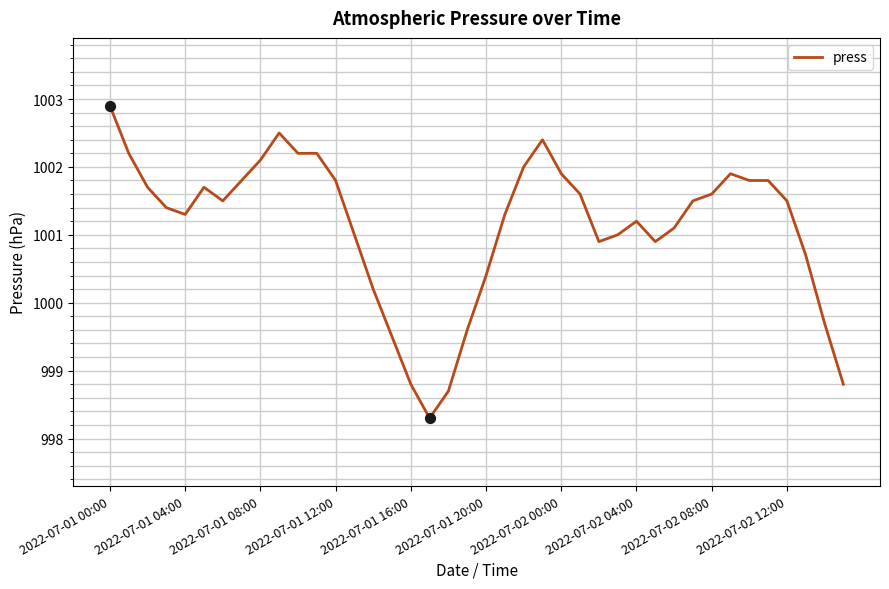

What is the difference between the maximum and minimum values?

4.6